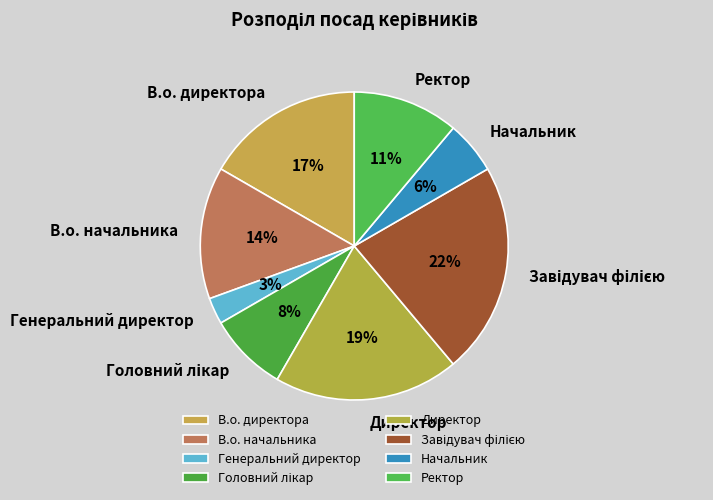

Approximately how many times larger is the value at В.о. директора compared to Директор?

0.9